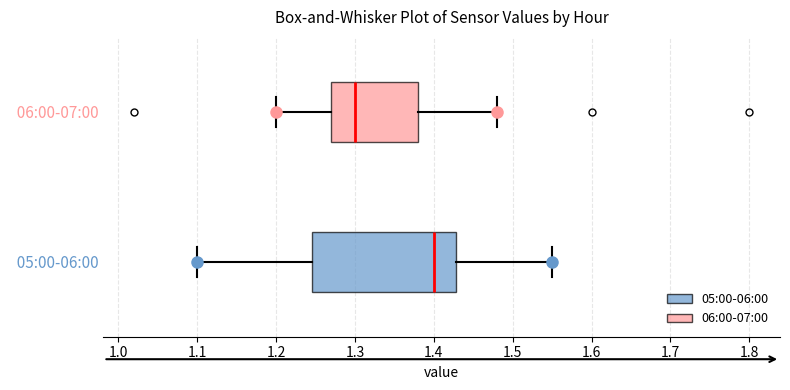

Where does the right whisker of the box for 05:00-06:00 end on the x-axis? The values are not printed on the chart, so give them approximately, as read against the axis.

1.55